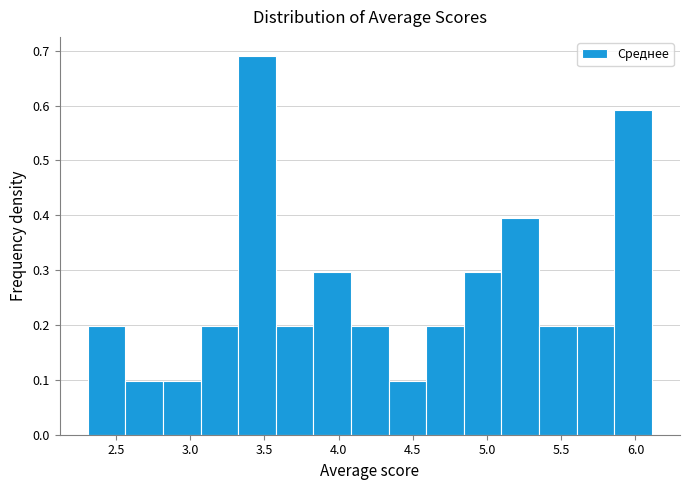

Which range on the x-axis has the tallest bar?

3.30 to 3.60